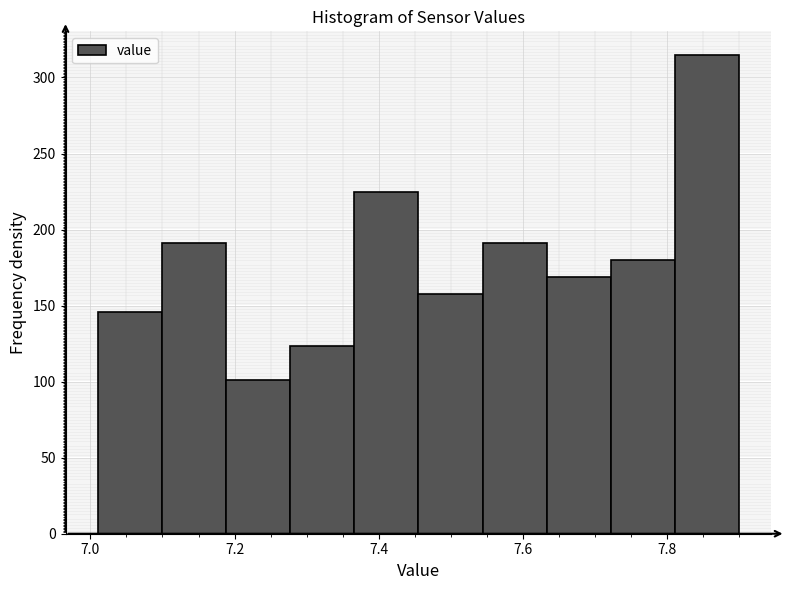

Over which range of the x-axis is the bar tallest?

7.82 to 7.90